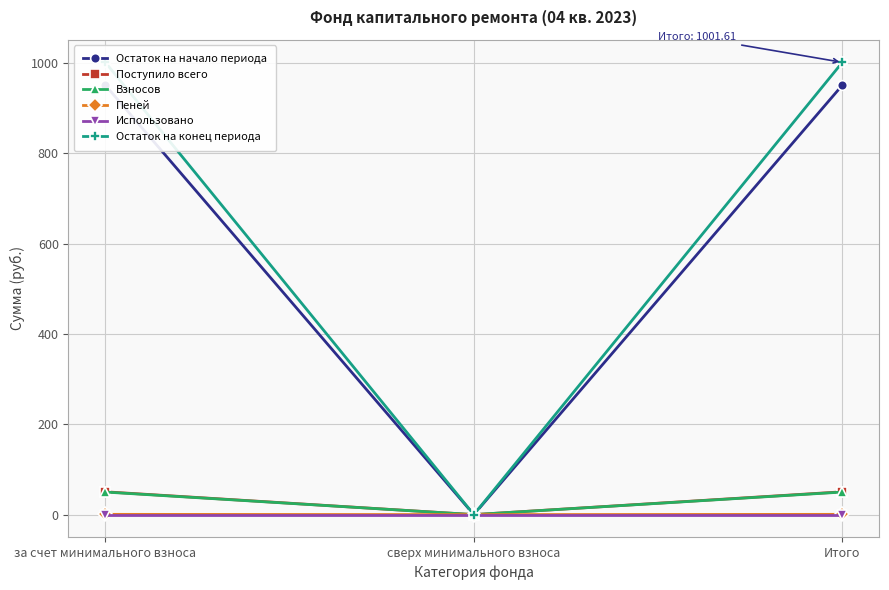

What are all the series names shown in the legend?

Остаток на начало периода, Поступило всего, Взносов, Пеней, Использовано, Остаток на конец периода